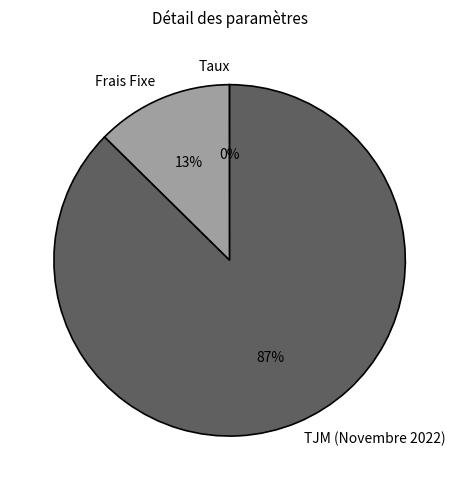

To the nearest percent, what is the average slice percentage?

33%